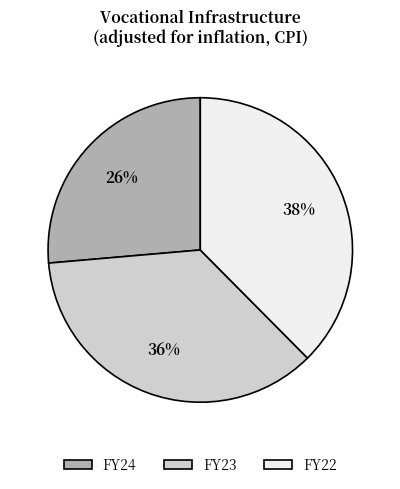

The FY23 slice represents 22% of the pie. True or false?

False